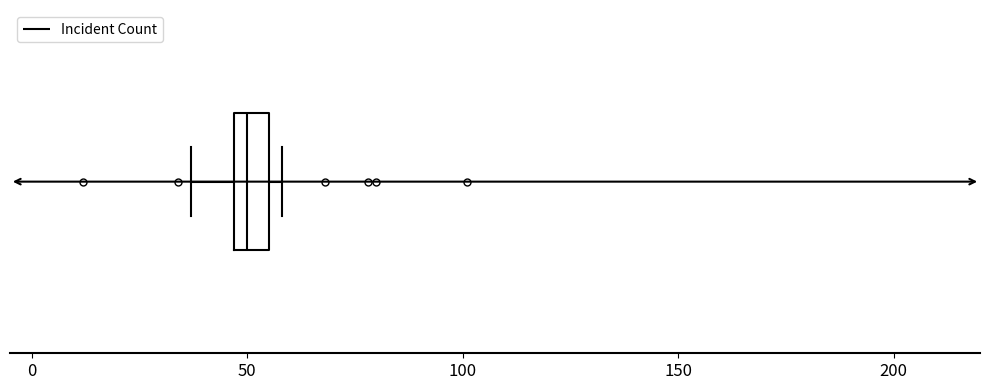

Where does the median line of the box sit on the x-axis? The values are not printed on the chart, so give them approximately, as read against the axis.

50